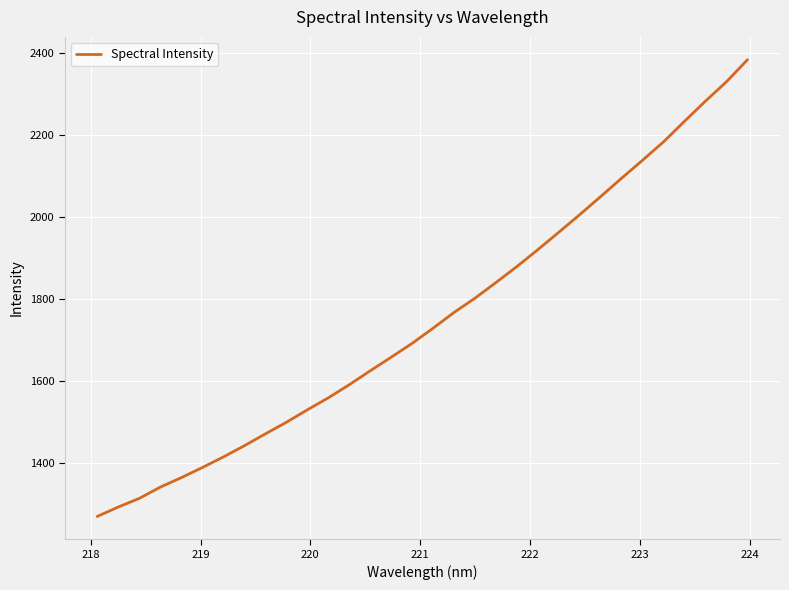

True or false: there are more than 2 points higher than both neighbors.

False